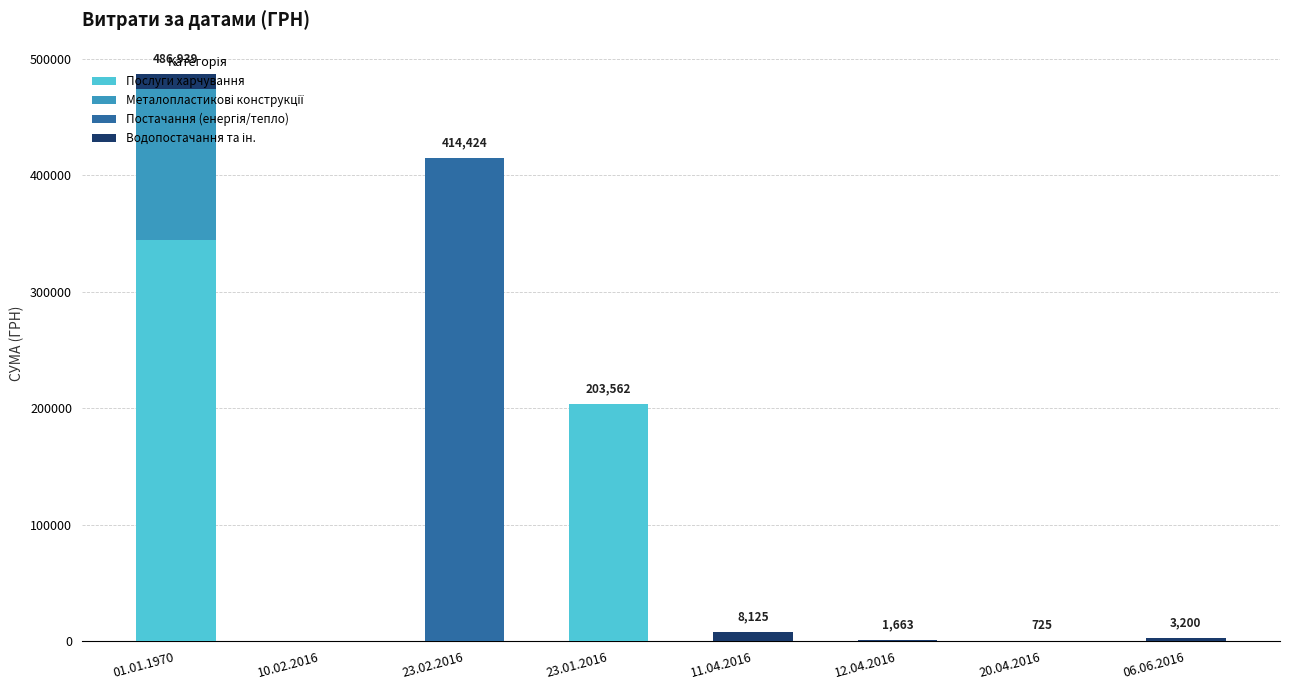

What is the maximum value for Послуги харчування?

344031.1